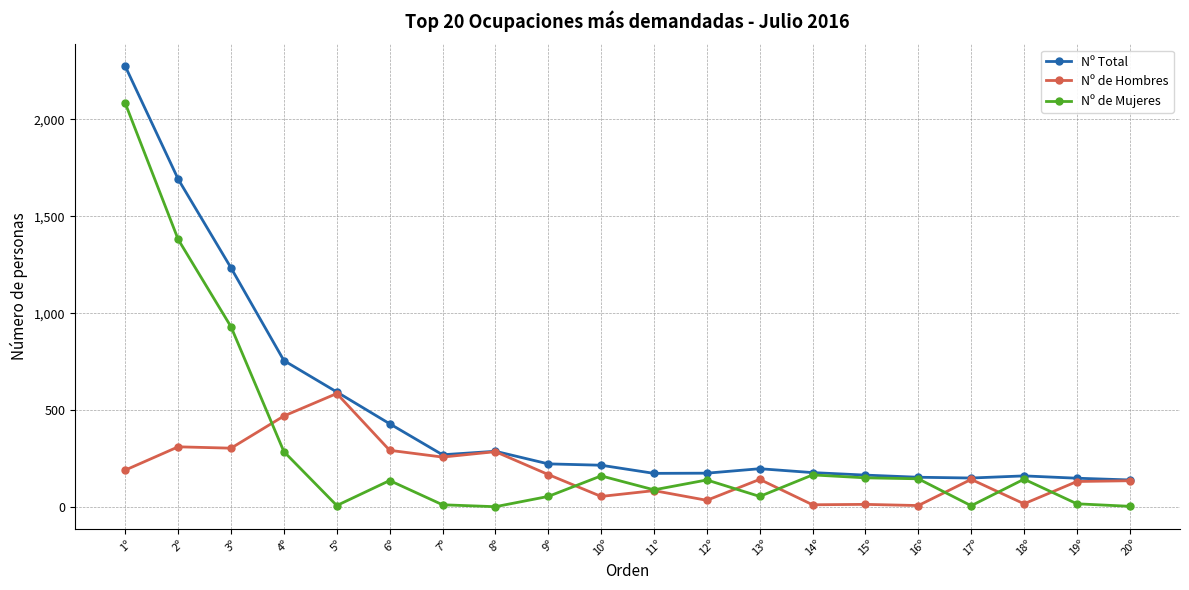

What are all the series names shown in the legend?

Nº Total, Nº de Hombres, Nº de Mujeres